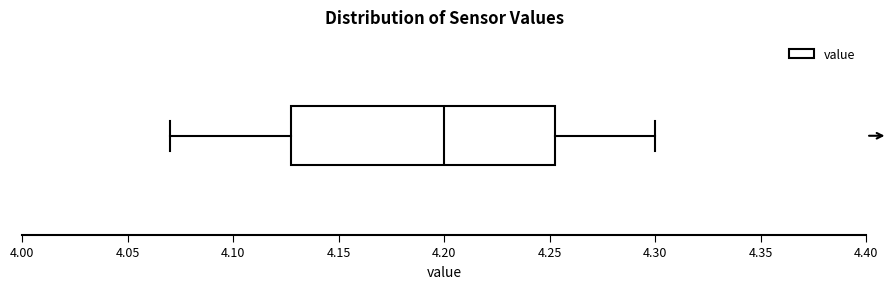

Where does the right whisker of the box end on the x-axis? The values are not printed on the chart, so give them approximately, as read against the axis.

4.300